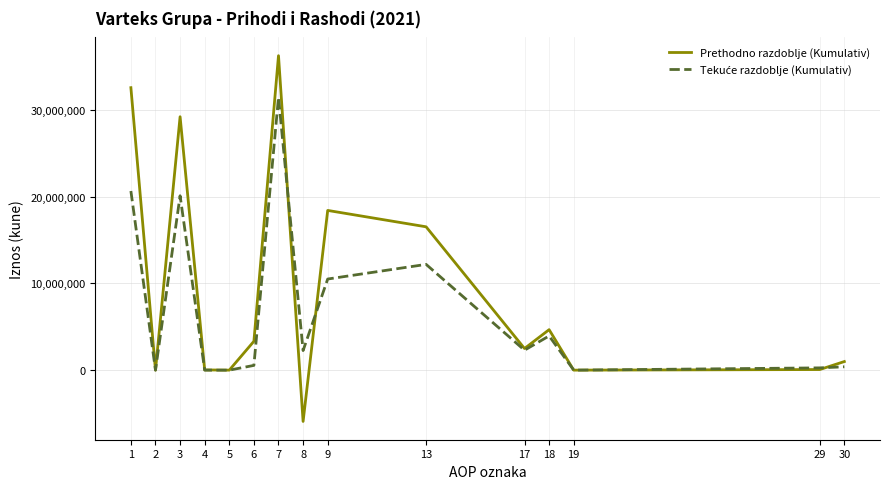

Does the chart display data point markers on the line(s)?

No